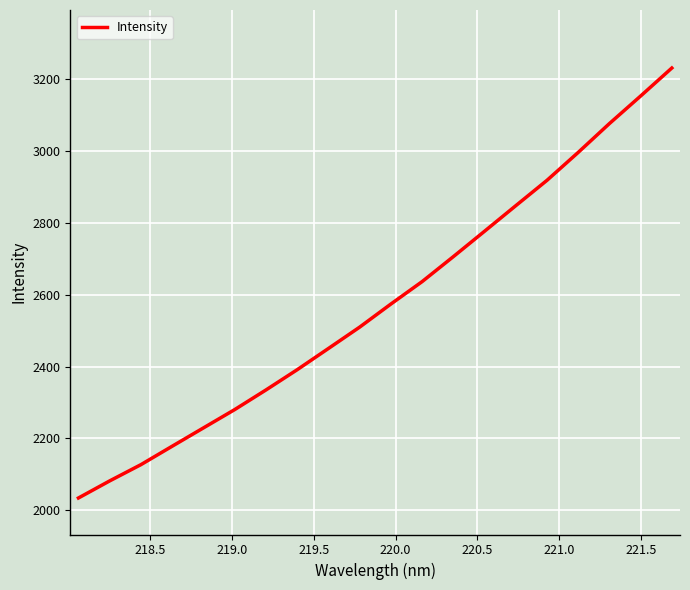

What is the smallest value displayed?

2034.3